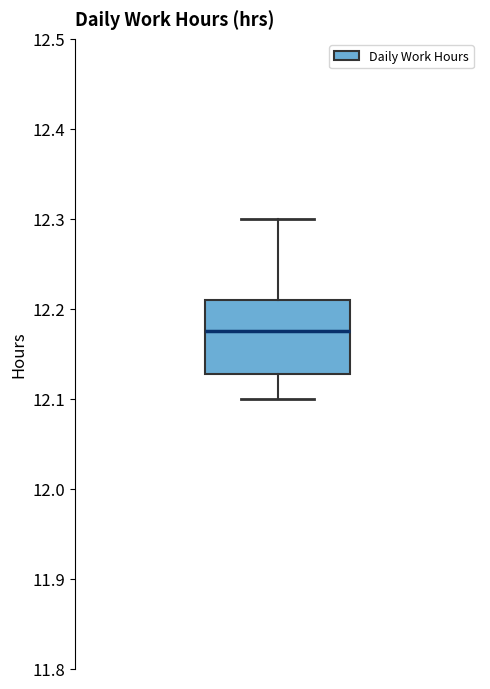

Read this box plot against the y-axis: the position of the median line, the range covered by the box, and the ends of both whiskers. The values are not printed on the chart, so give them approximately, as read against the axis.

median 12.18, box 12.13 to 12.21, whiskers 12.10 to 12.30